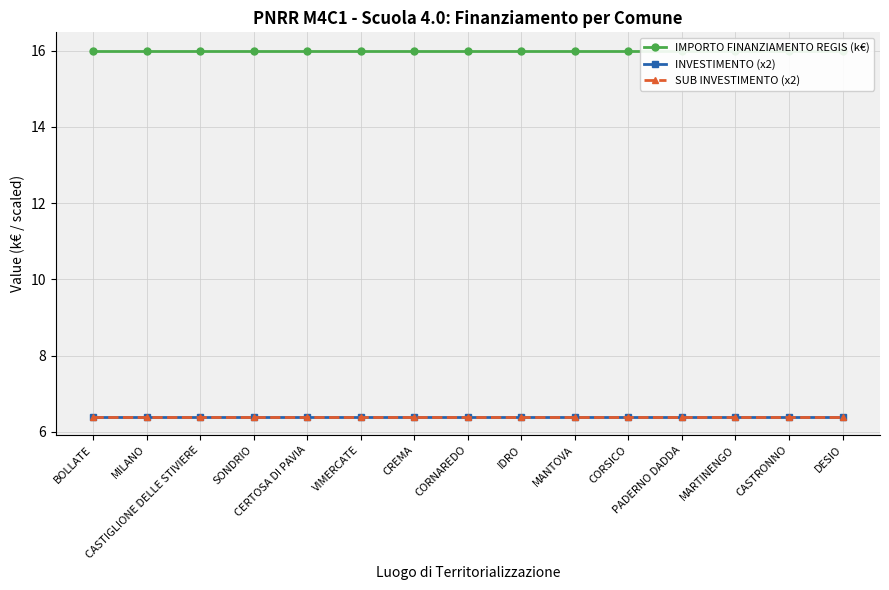

At which label is IMPORTO FINANZIAMENTO REGIS (k€) closest to 16?

BOLLATE